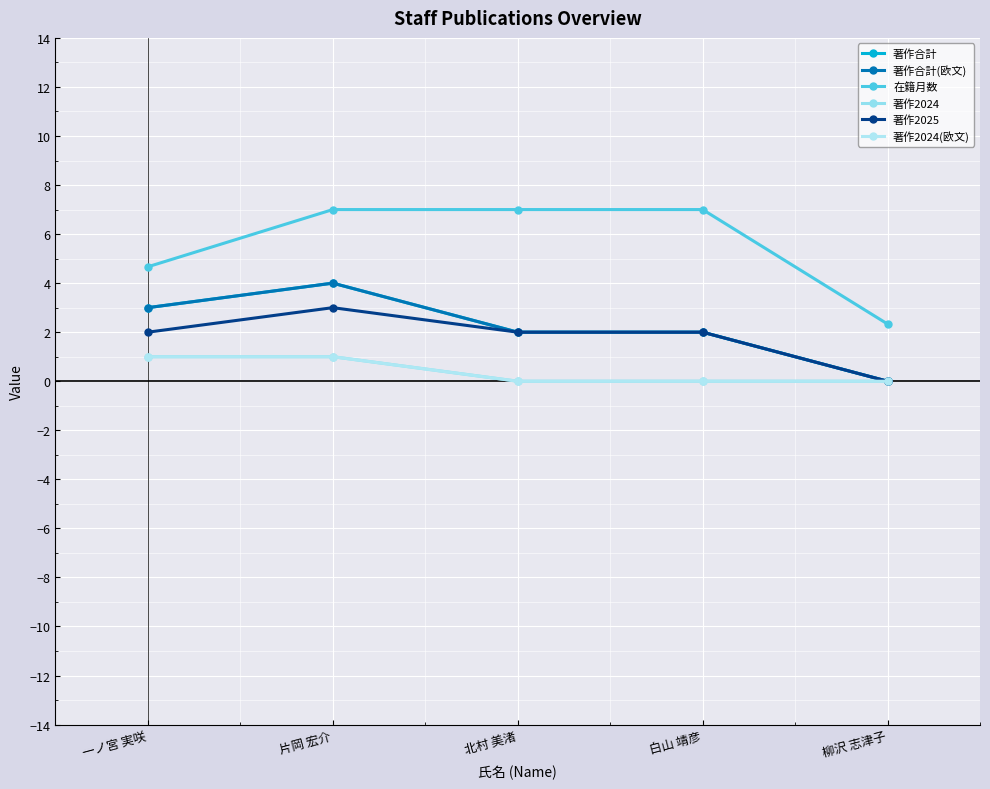

Is this an area chart (filled region under the line)?

No